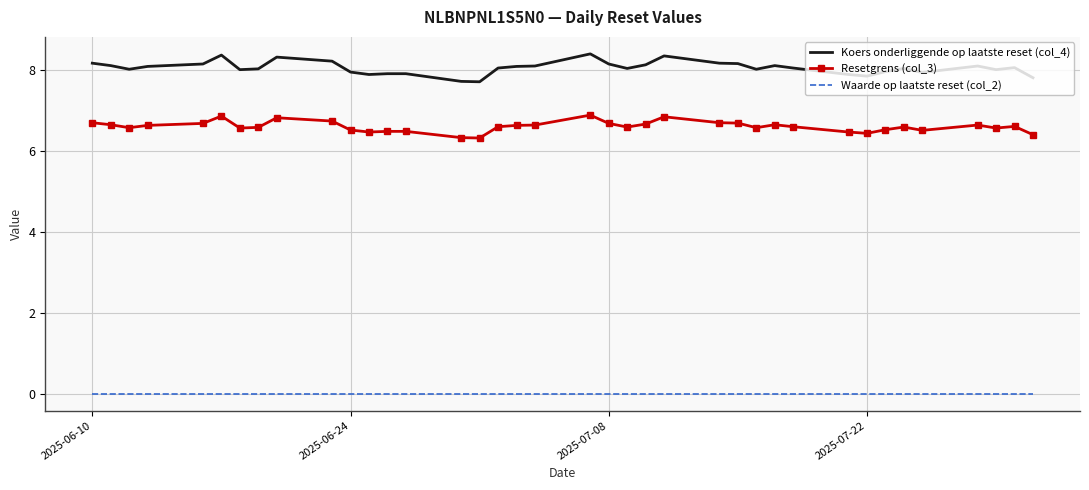

What is the greatest value displayed?

8.4